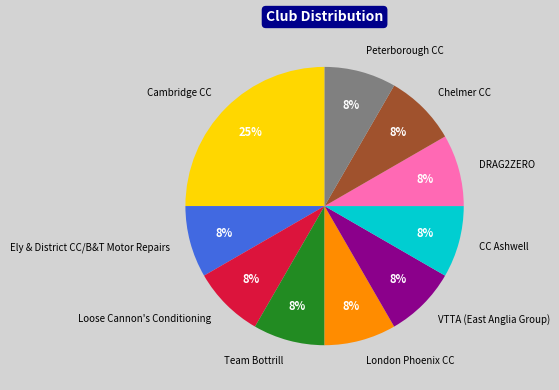

The London Phoenix CC slice represents 8% of the pie. True or false?

True